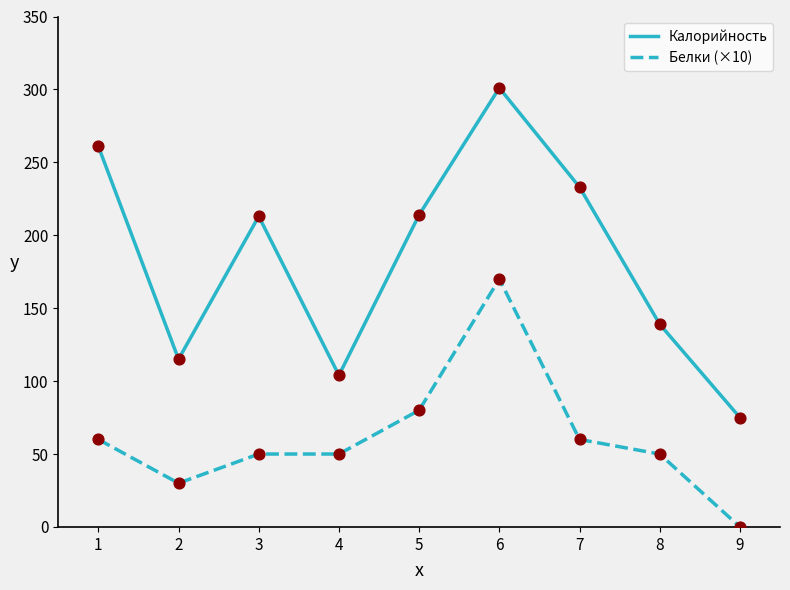

At which category is the sum across all series the highest?

6